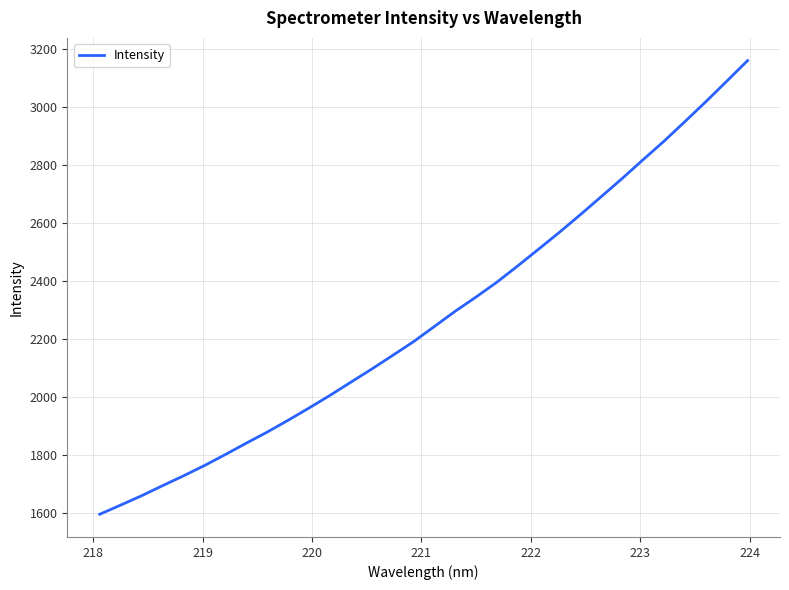

Count the number of data series in this chart.

1